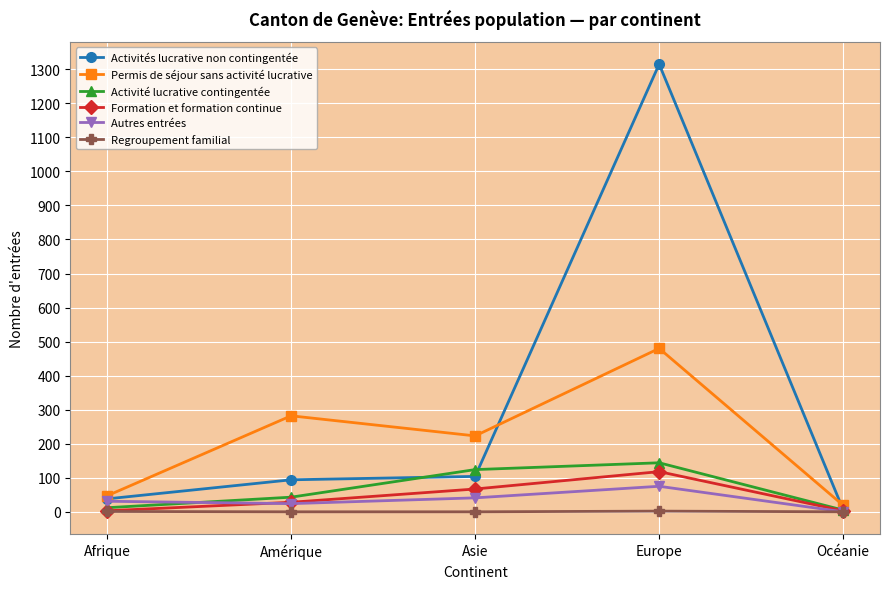

What is the label of the 4th point from the left?

Europe